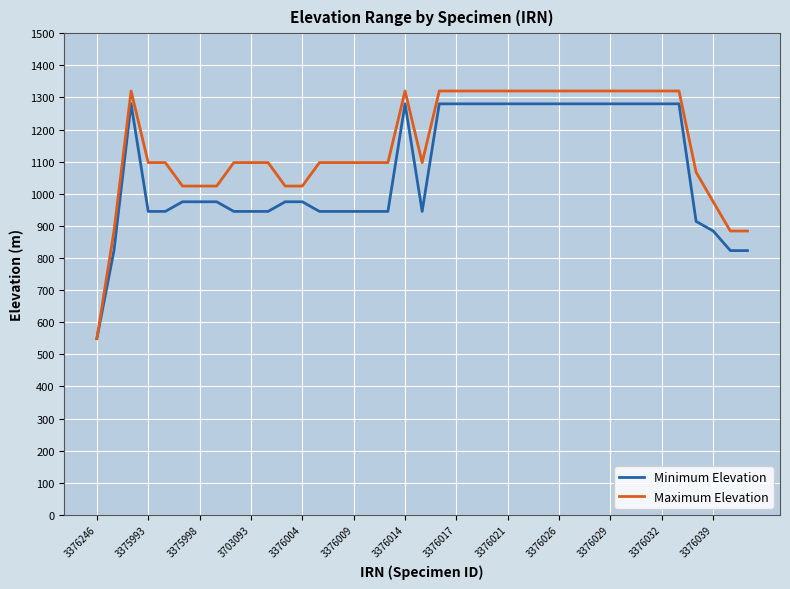

List the series in order of their overall mean, lowest first.

Minimum Elevation, Maximum Elevation